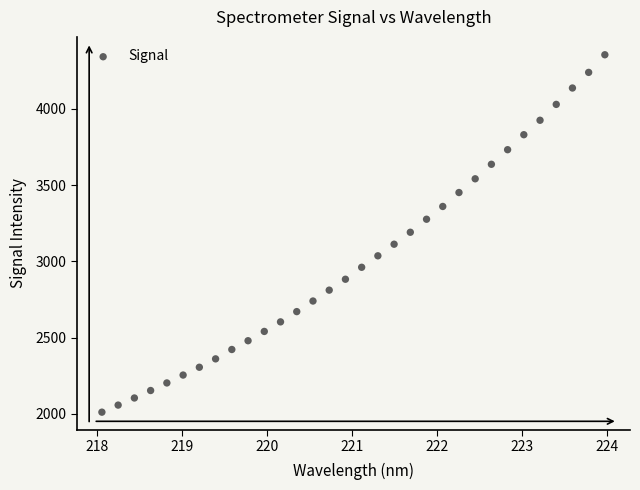

What is the range of Y values (max minus min)?

2343.6